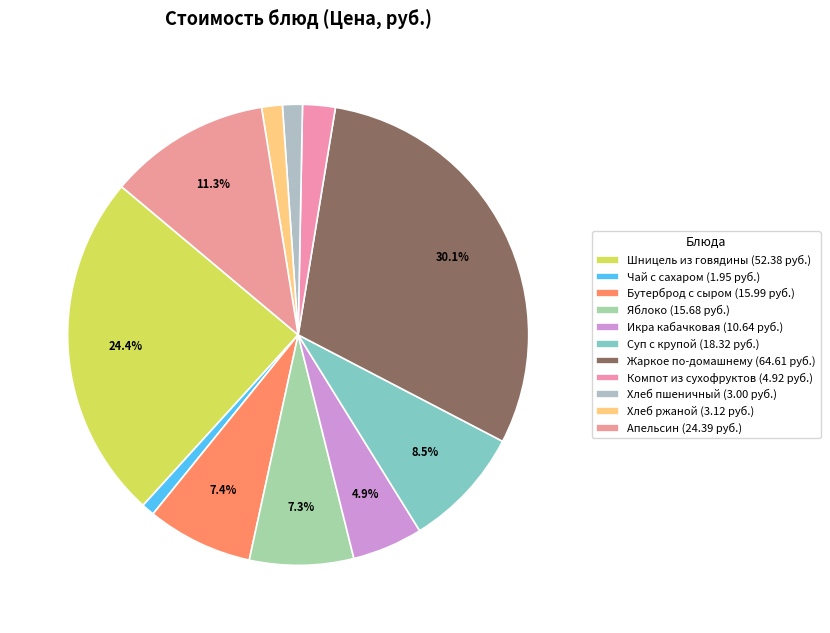

What percentage is the Икра кабачковая slice, to the nearest percent?

5%